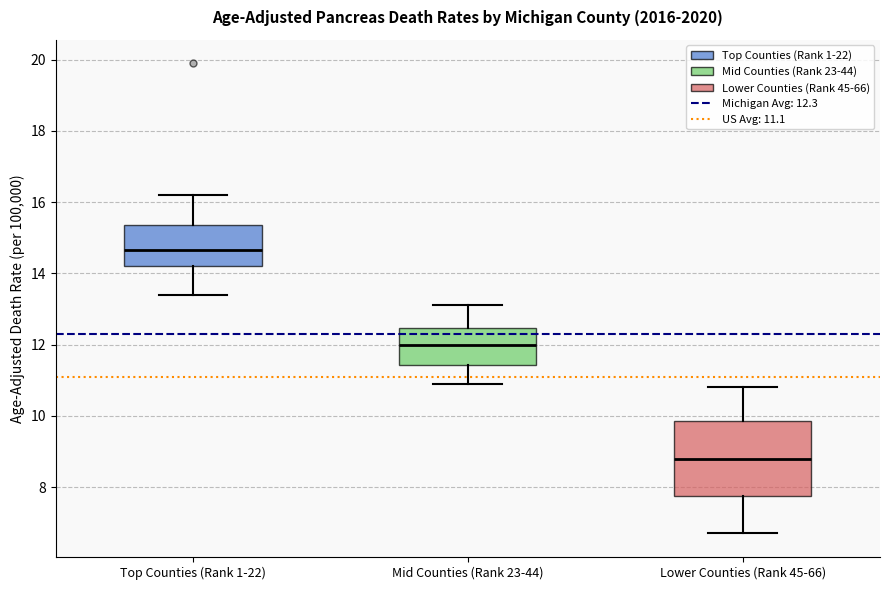

Where is the lower edge of the box for Mid Counties (Rank 23-44) on the y-axis? The values are not printed on the chart, so give them approximately, as read against the axis.

11.4